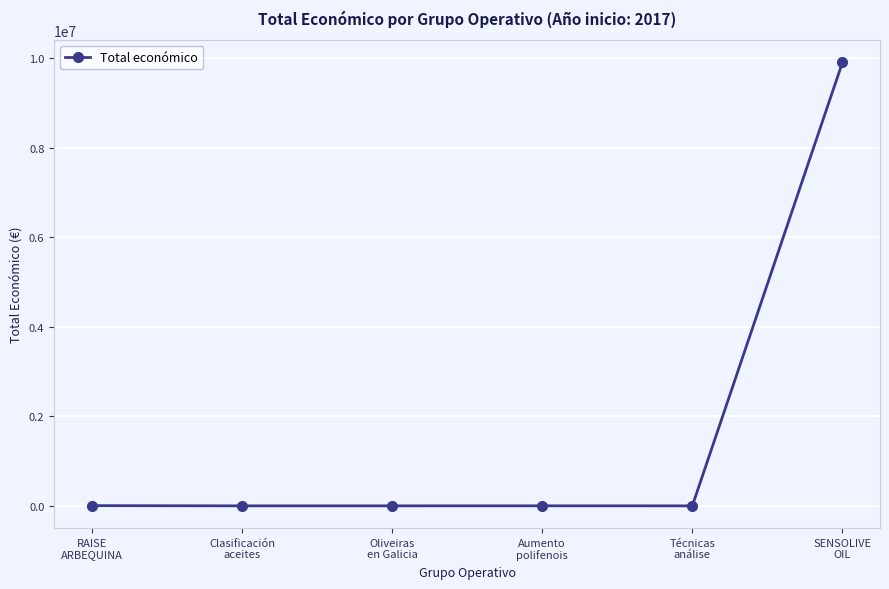

What is the label of the 2nd point from the left?

Clasificación
aceites